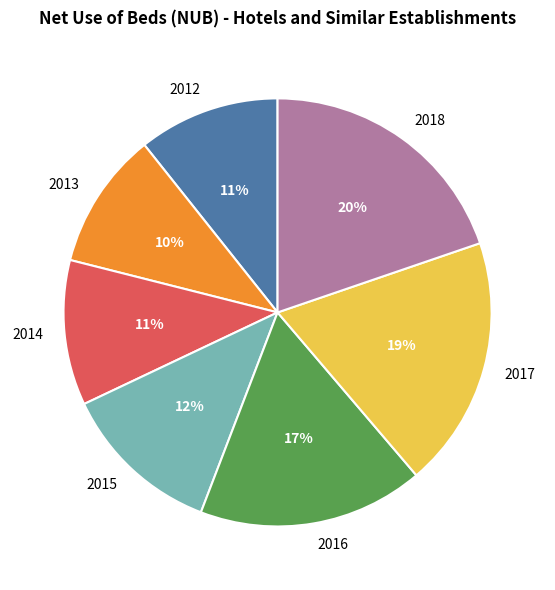

To the nearest percent, what is the average slice percentage?

14%